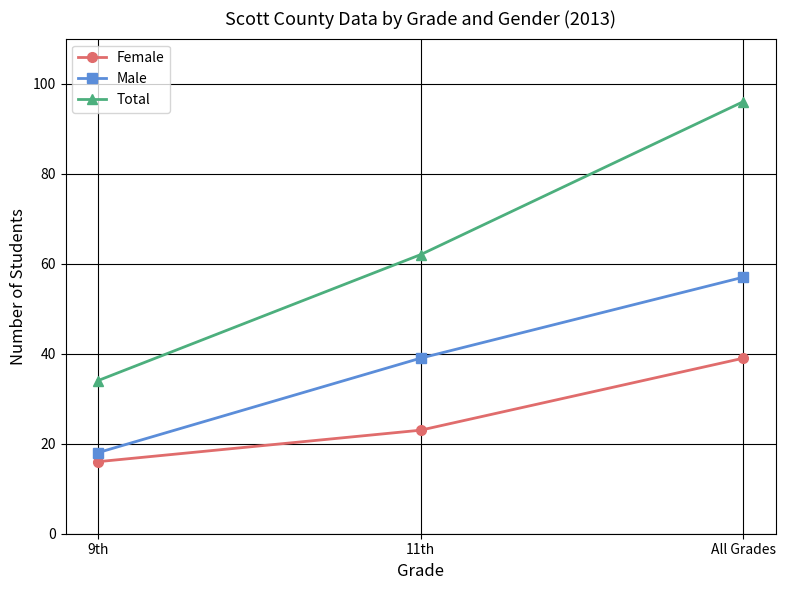

What is the greatest value displayed?

96